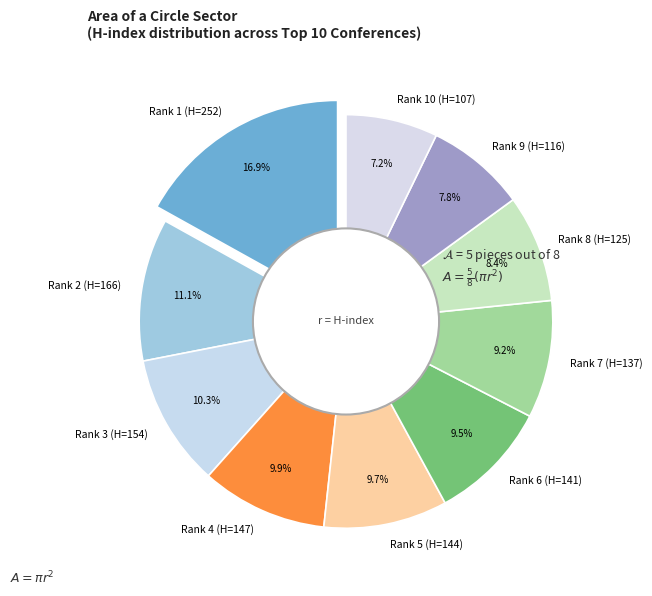

Does any single category account for the majority?

No